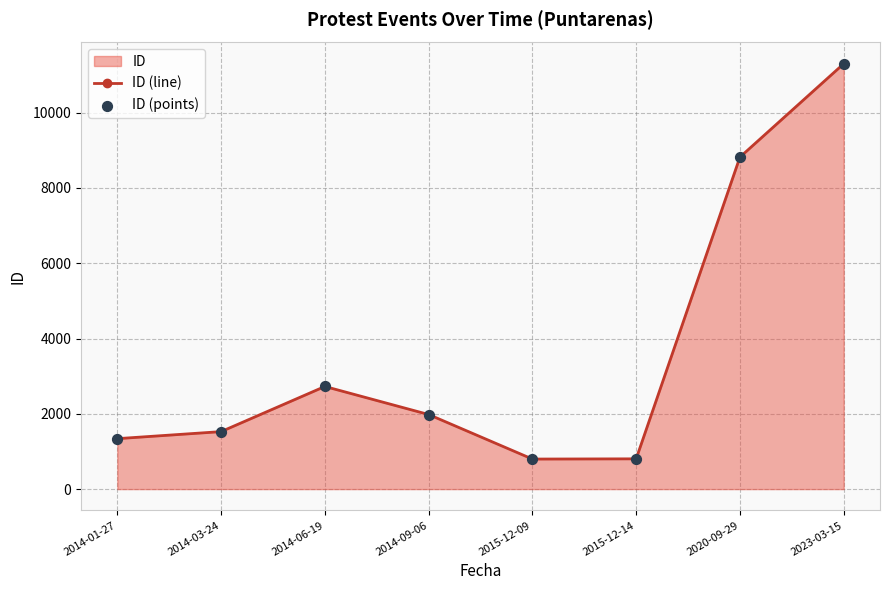

Which series contains the lowest Y value?

ID (line)